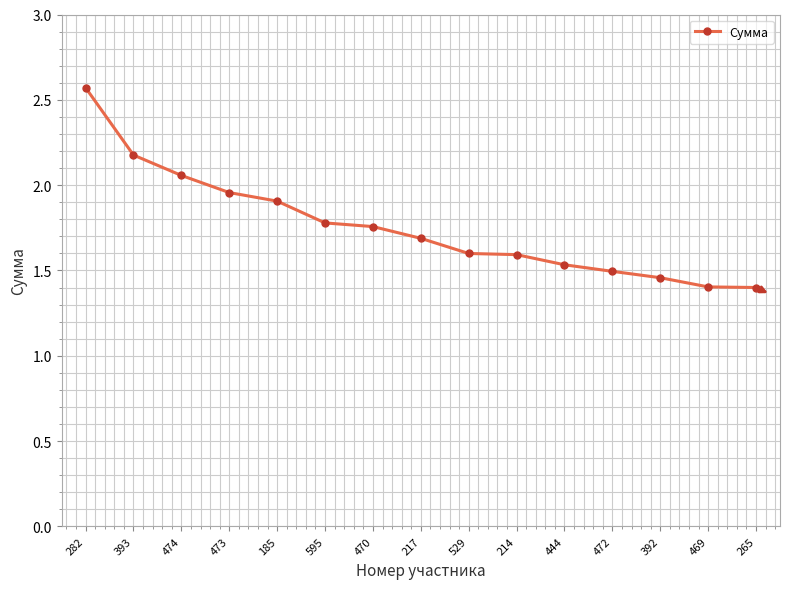

What is the sum of the values at 444 and 469?

2.9